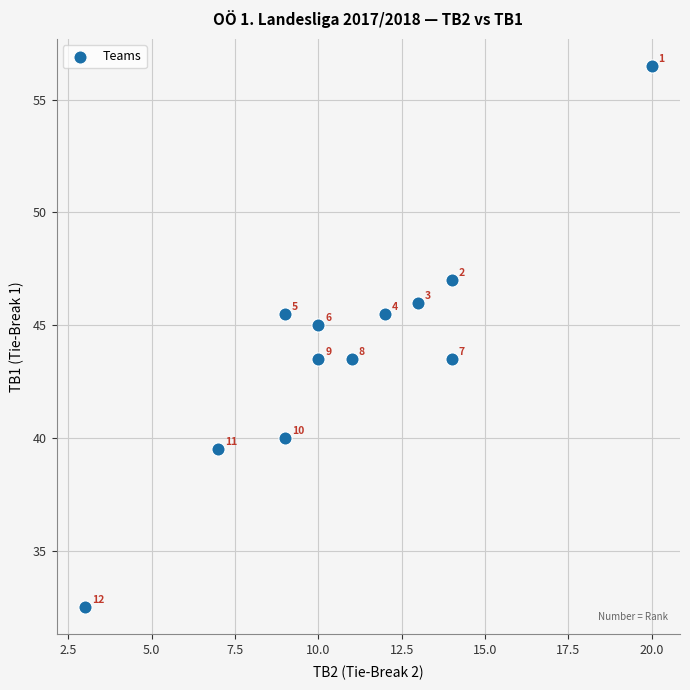

What Y value in the scatter plot is closest to 44?

43.5